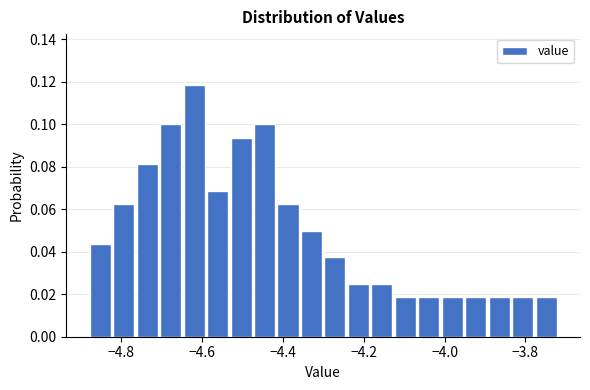

Around what value on the x-axis is the tallest bar? Give the approximate position of its centre, as read against the axis.

-4.62